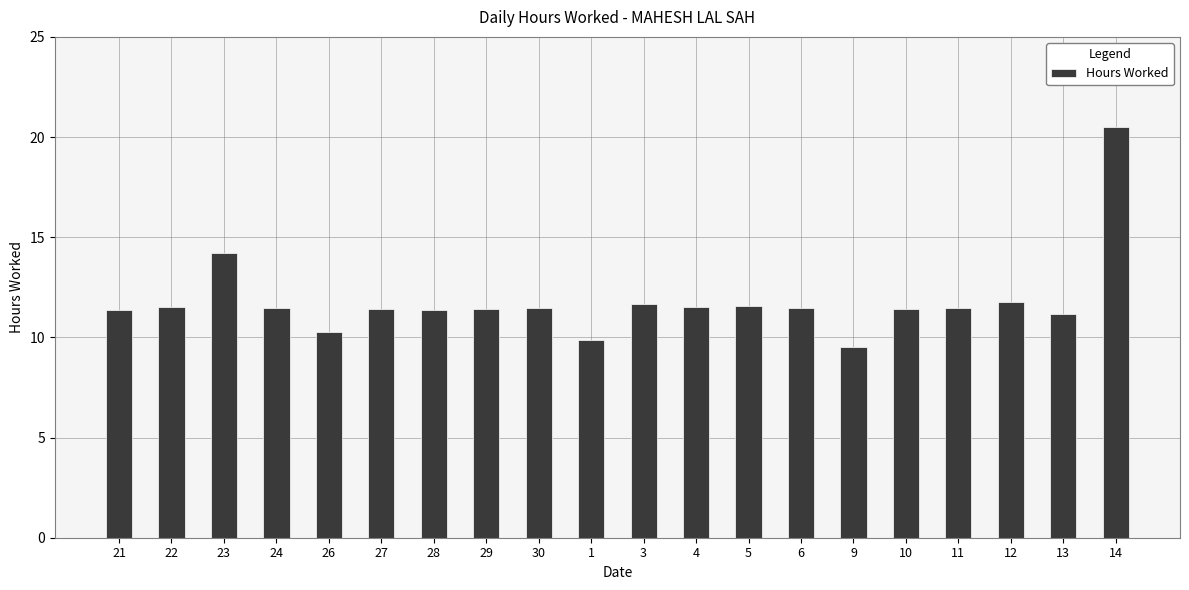

What position from the right is 23?

18